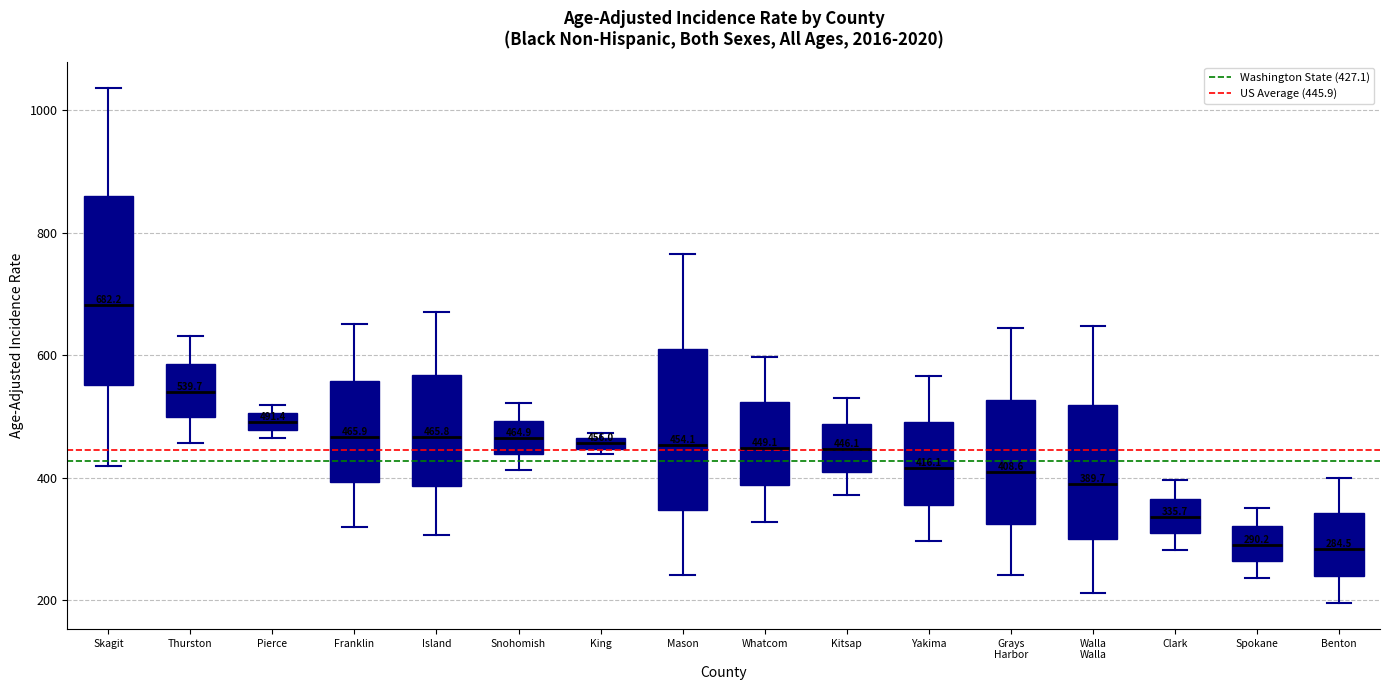

Comparing the boxes themselves (not the whiskers), which one is the tallest?

Skagit